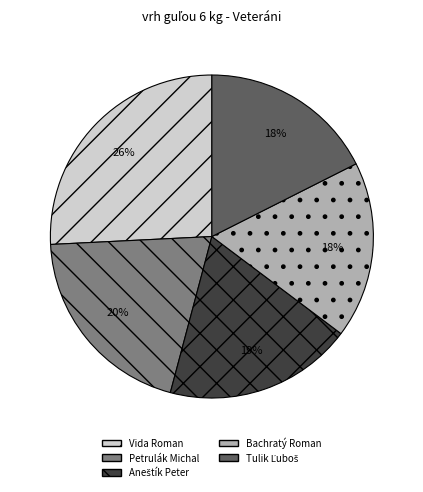

How many segments does this pie chart have?

5